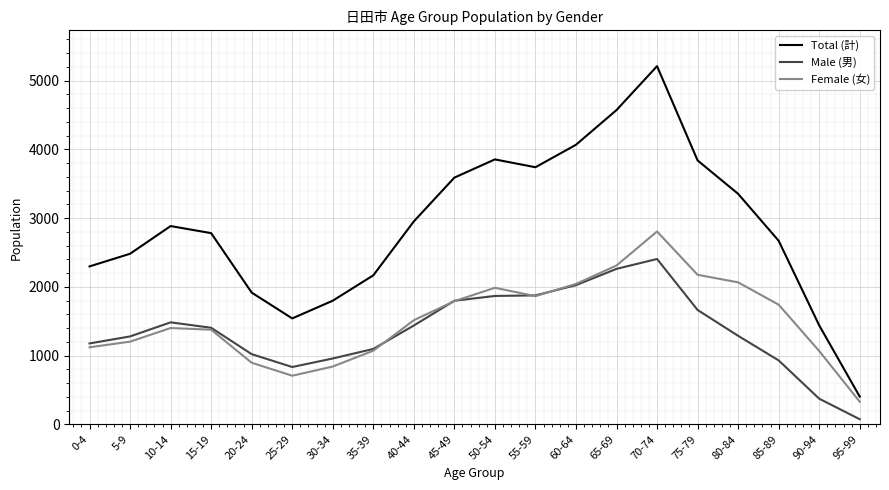

The value of Female (女) at 90-94 is 1067. True or false?

True